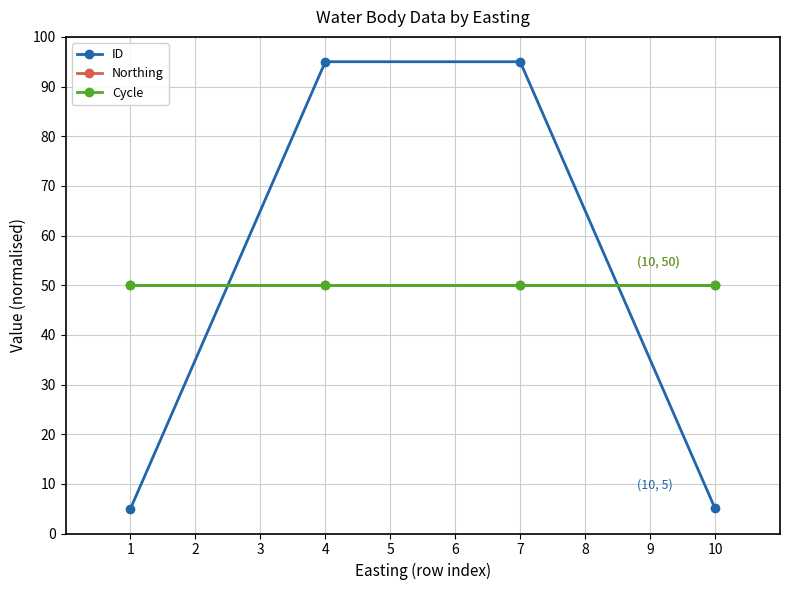

Does the chart have visible grid lines?

Yes